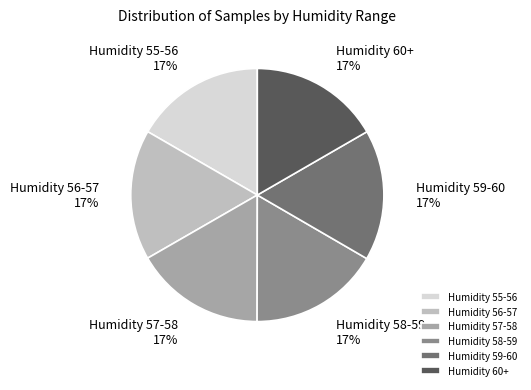

Approximately how many times larger is the value at Humidity 59-60 compared to Humidity 60+?

1.0